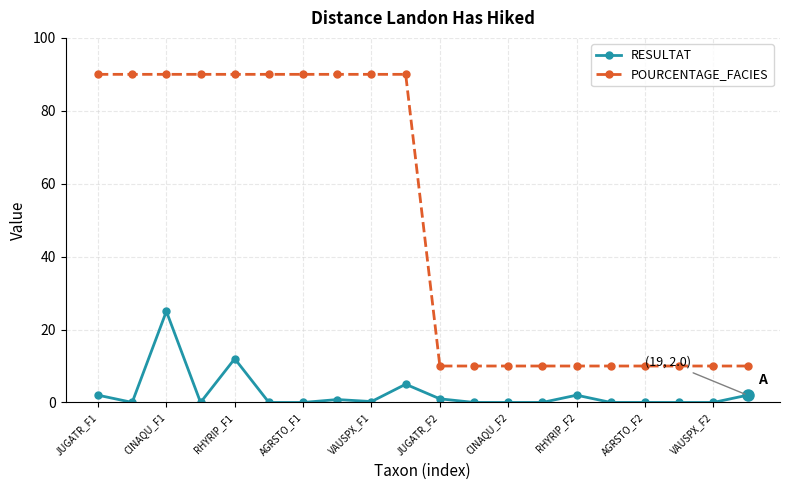

What is the difference between the second highest and second lowest values in the POURCENTAGE_FACIES series?

80.0